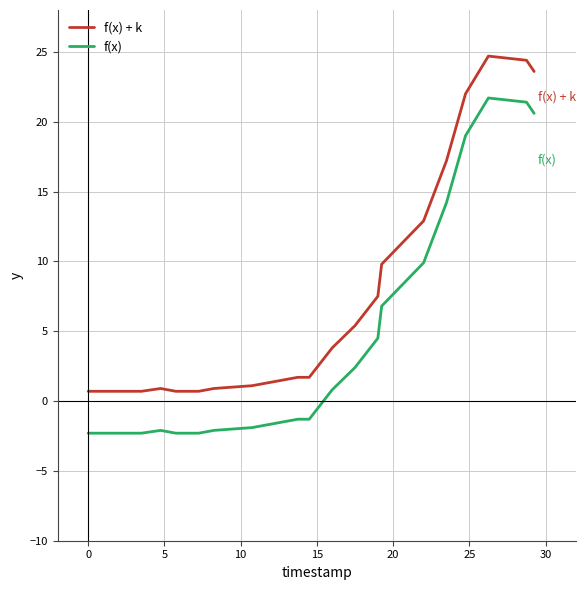

List the series in order of their peak value, lowest first.

f(x), f(x) + k